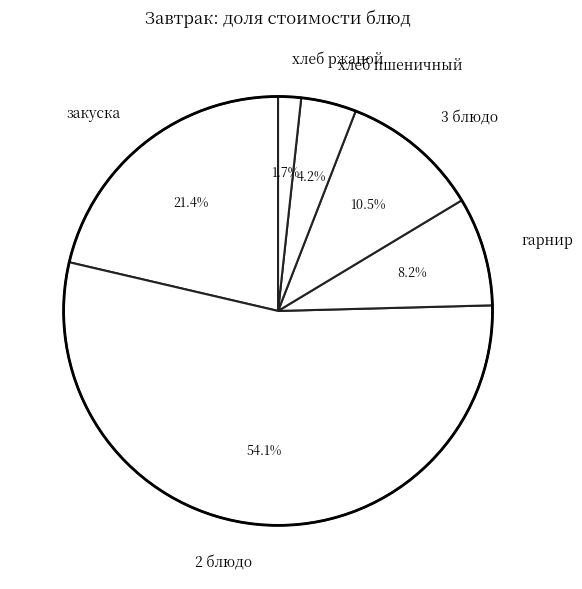

Rank the categories by value from lowest to highest.

хлеб ржаной, хлеб пшеничный, гарнир, 3 блюдо, закуска, 2 блюдо